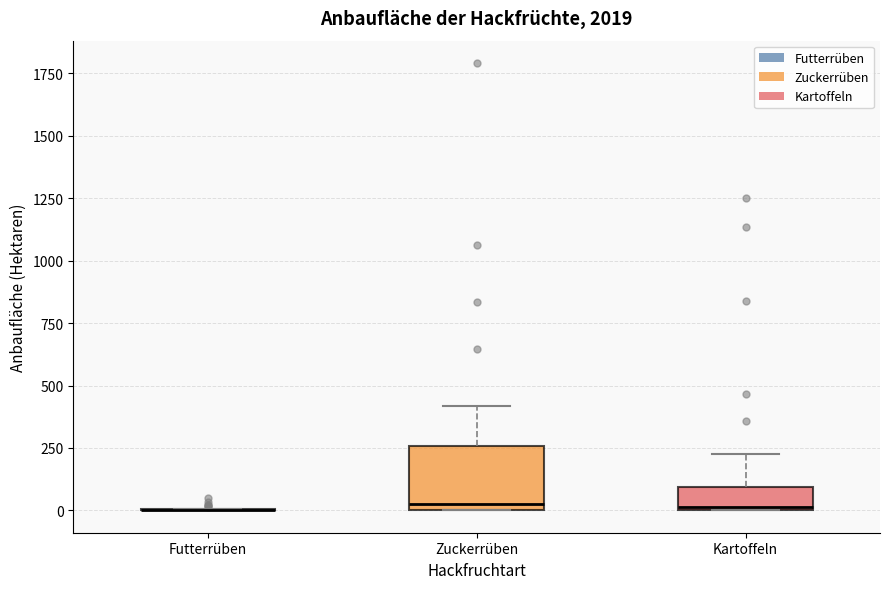

Reading left to right, read every box against the y-axis: the position of its median line, the range the box covers, and the ends of its whiskers. The values are not printed on the chart, so give them approximately, as read against the axis.

Futterrüben: box collapsed to a line at 0, whiskers 0 to 0
Zuckerrüben: median 50, box 0 to 250, whiskers 0 to 400
Kartoffeln: median 0, box 0 to 100, whiskers 0 to 200